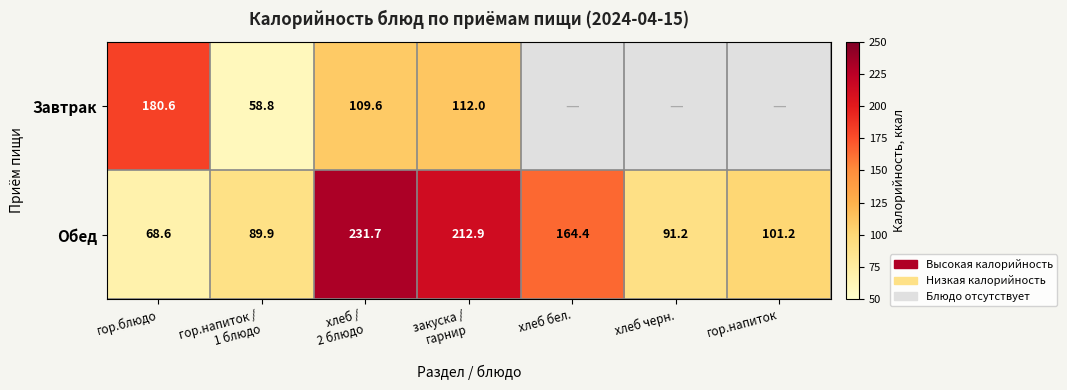

What is the average value of the Обед series?

137.1